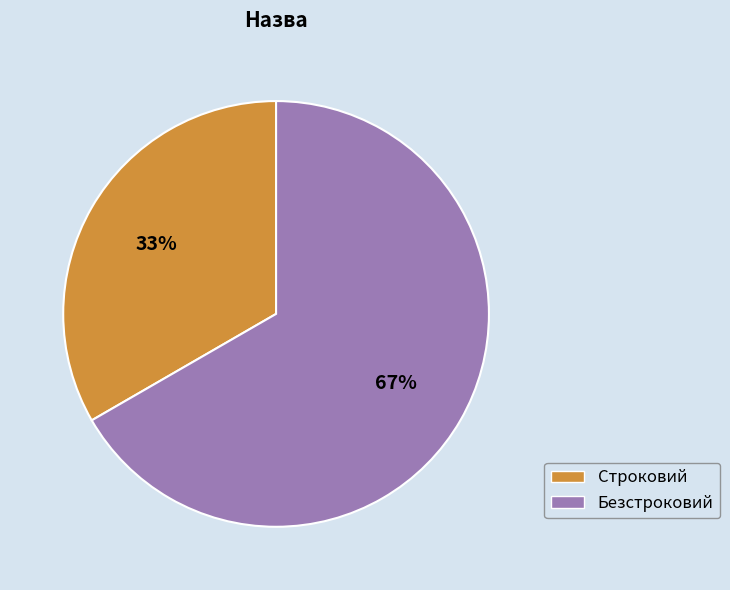

Combined, do Строковий and Безстроковий account for over 50%?

Yes